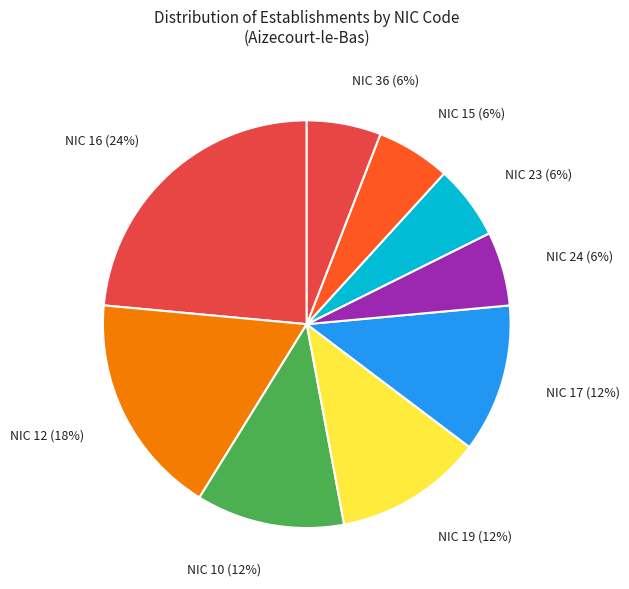

Combined, do NIC 10 (12%) and NIC 15 (6%) account for over 50%?

No